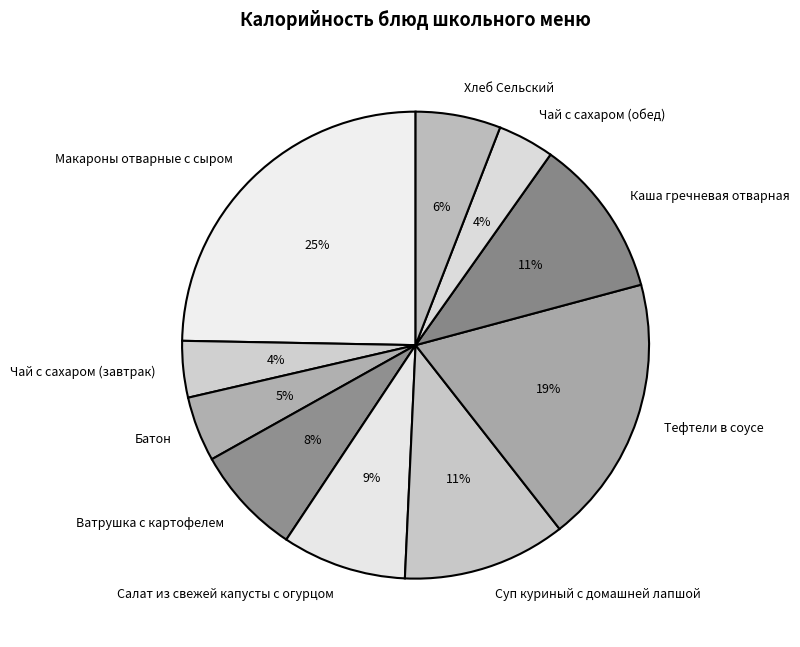

Is there any slice that represents more than half of the pie?

No